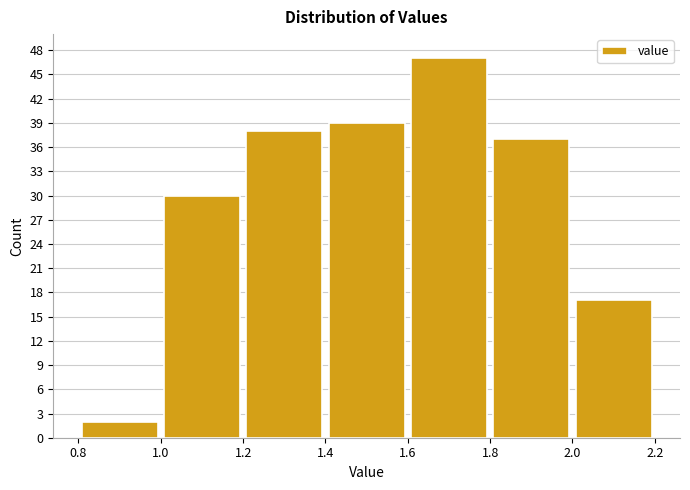

Which range on the x-axis has the tallest bar?

1.6 to 1.8